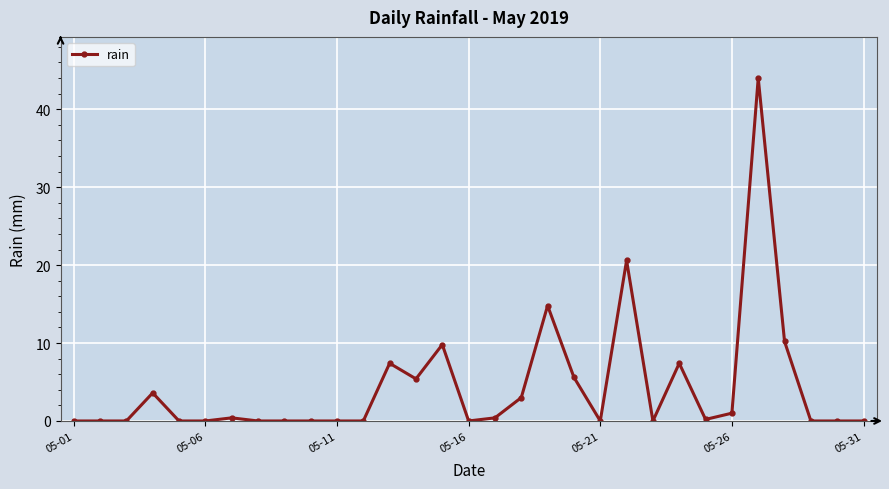

What is the difference between the maximum and second lowest values?

44.0